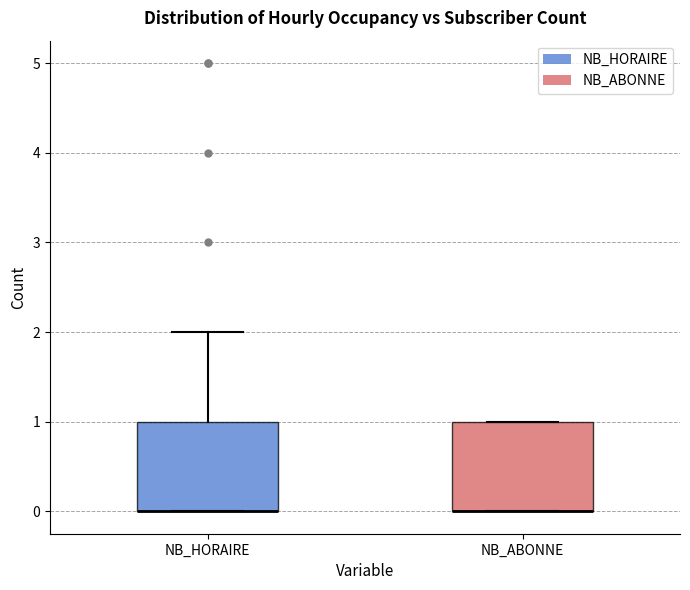

Reading left to right, transcribe this box plot: for each box, give where its median line is, the range the box spans, and where its two whiskers end, as read against the y-axis. The values are not printed on the chart, so give them approximately, as read against the axis.

NB_HORAIRE: median 0 (drawn on the box's lower edge), box 0 to 1, whiskers 0 to 2
NB_ABONNE: median 0 (drawn on the box's lower edge), box 0 to 1, whiskers 0 to 1